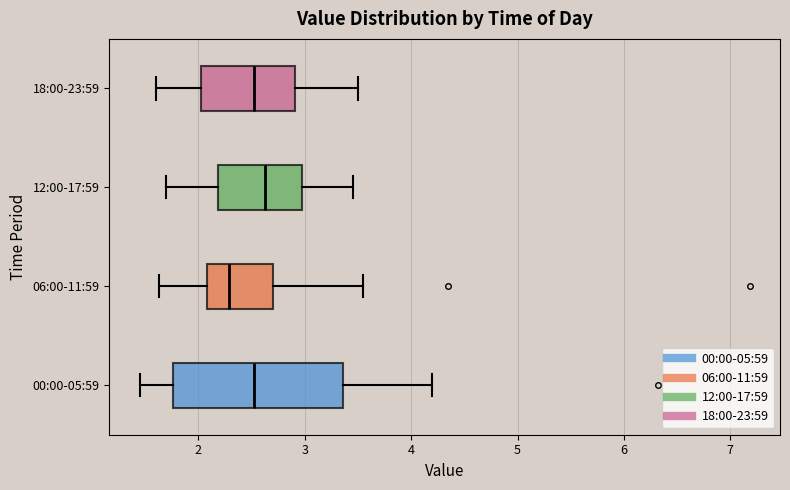

Which box's median line is the furthest to the left?

06:00-11:59